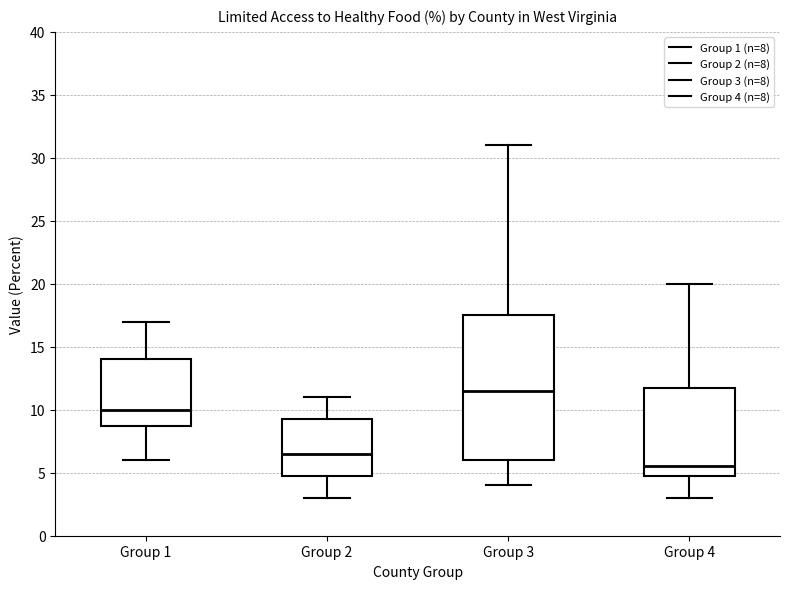

Which box is the tallest, from its lower edge to its upper edge?

Group 3